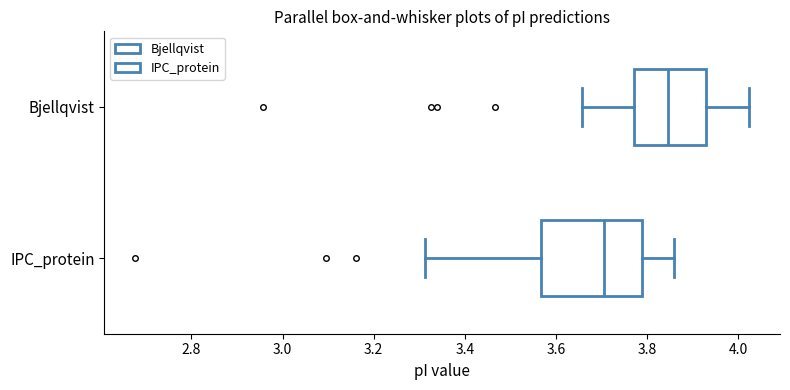

Reading bottom to top, read every box against the x-axis: the position of its median line, the range the box covers, and the ends of its whiskers. The values are not printed on the chart, so give them approximately, as read against the axis.

IPC_protein: median 3.70, box 3.56 to 3.78, whiskers 3.32 to 3.86
Bjellqvist: median 3.84, box 3.78 to 3.92, whiskers 3.66 to 4.02